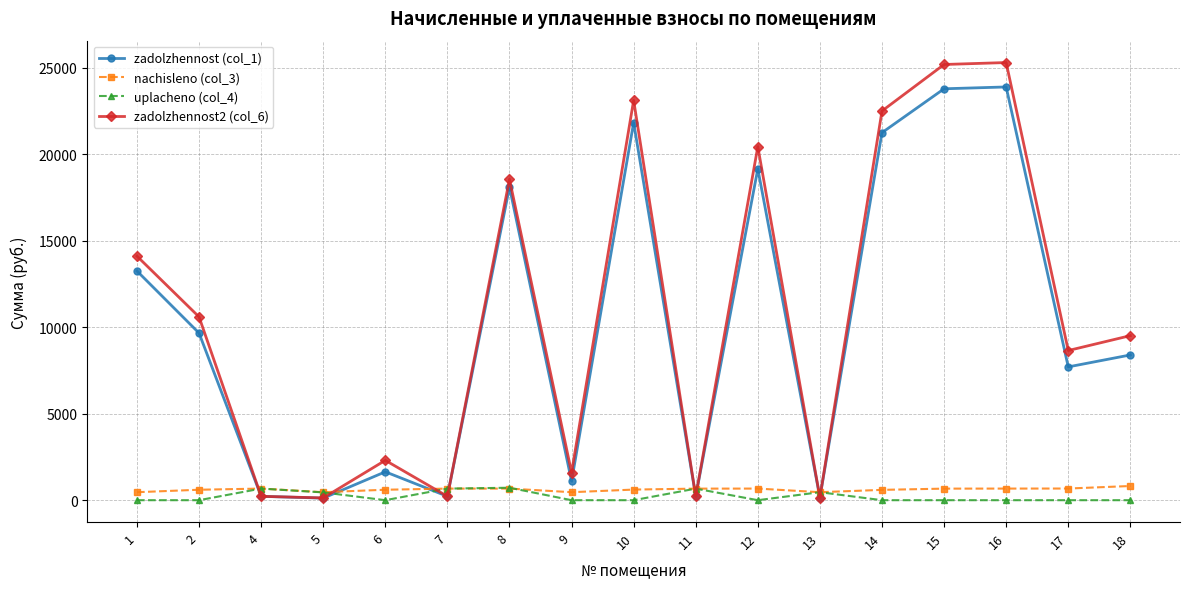

What are all the series names shown in the legend?

zadolzhennost (col_1), nachisleno (col_3), uplacheno (col_4), zadolzhennost2 (col_6)